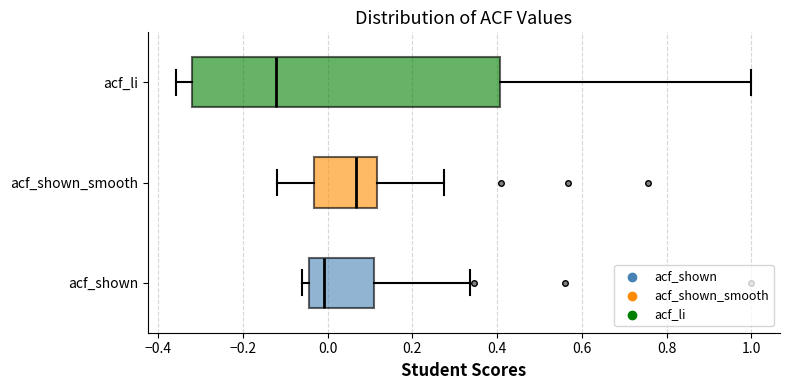

Where does the right whisker of the box for acf_li end on the x-axis? The values are not printed on the chart, so give them approximately, as read against the axis.

1.00